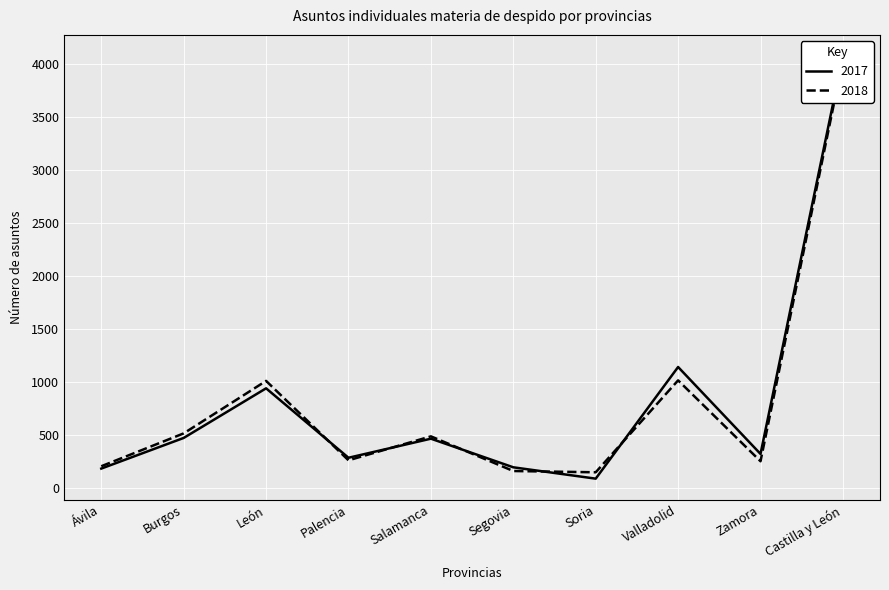

Where is the first local minimum for 2017?

Palencia